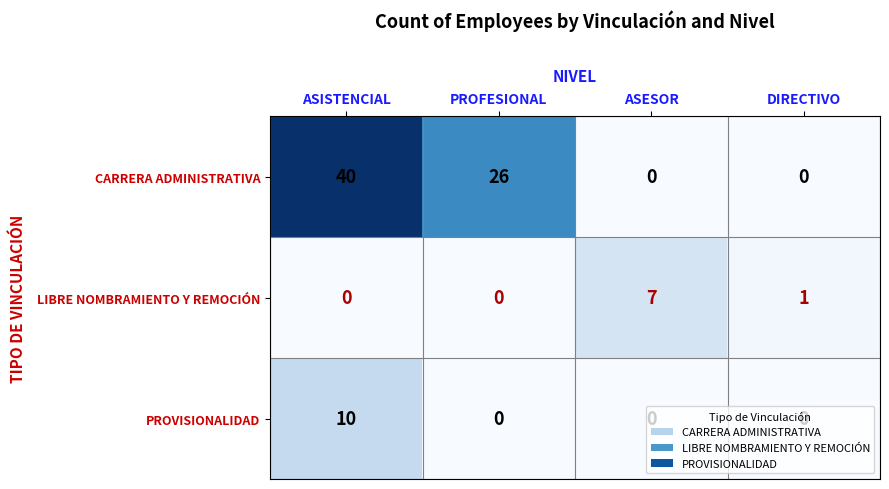

Which series has the widest spread of values?

CARRERA ADMINISTRATIVA